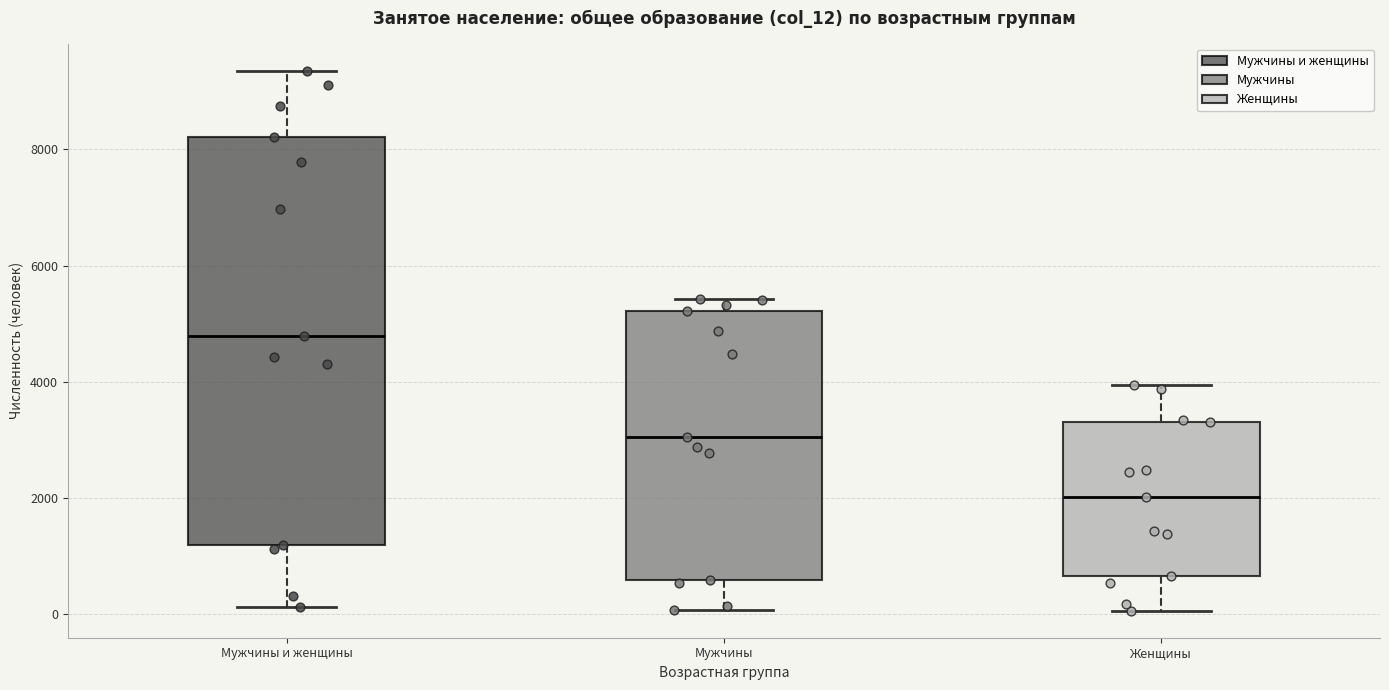

Reading left to right, read every box against the y-axis: the position of its median line, the range the box covers, and the ends of its whiskers. The values are not printed on the chart, so give them approximately, as read against the axis.

Мужчины и женщины: median 4800, box 1200 to 8200, whiskers 200 to 9400
Мужчины: median 3000, box 600 to 5200, whiskers 0 to 5400
Женщины: median 2000, box 600 to 3400, whiskers 0 to 4000